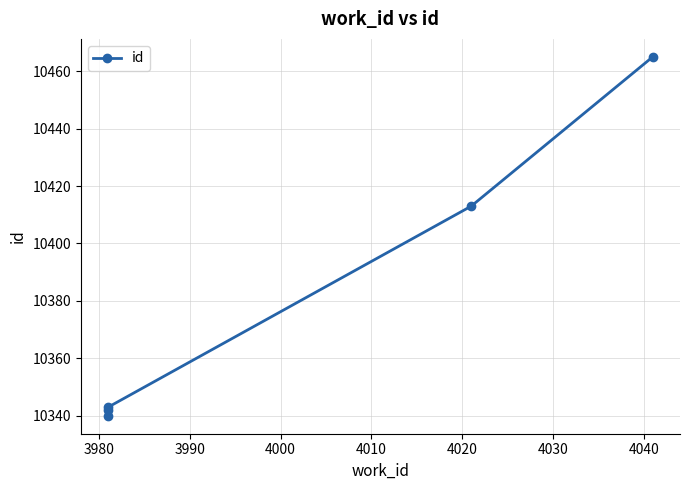

What is the maximum value shown in the chart?

10465